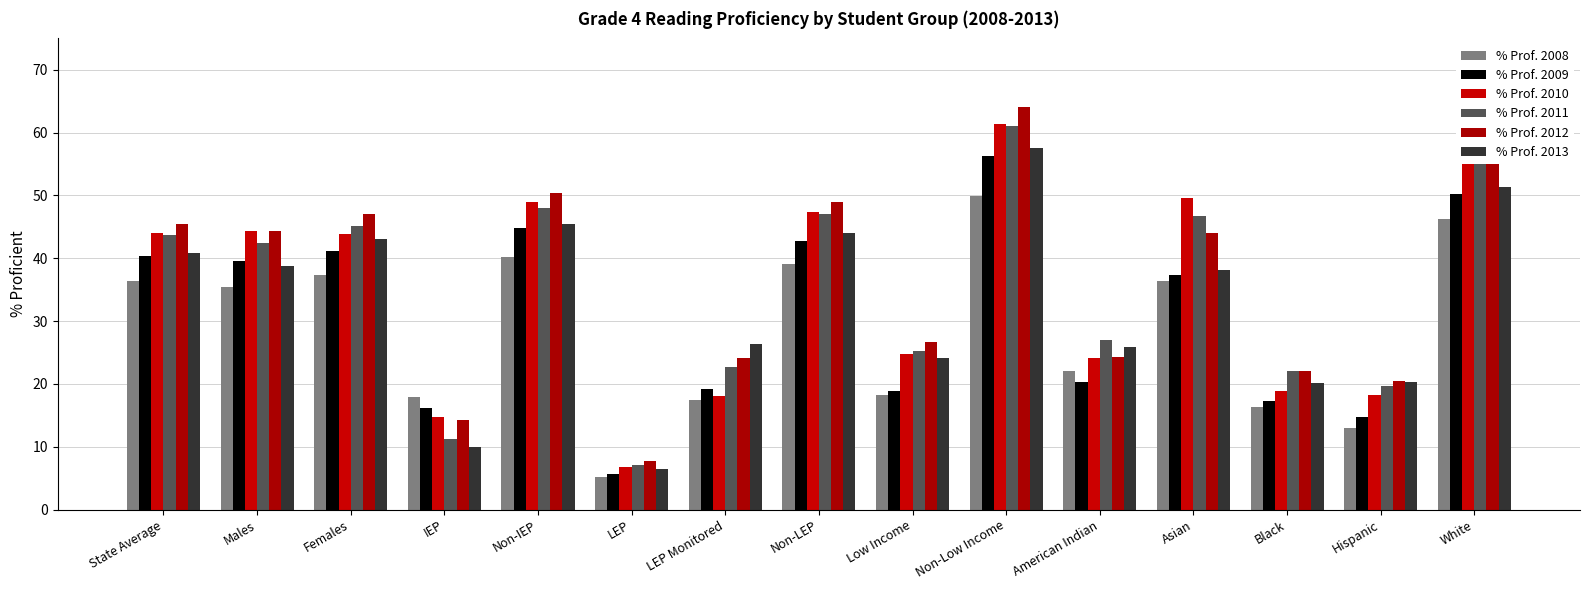

How many data points in % Prof. 2009 are less than 37?

7